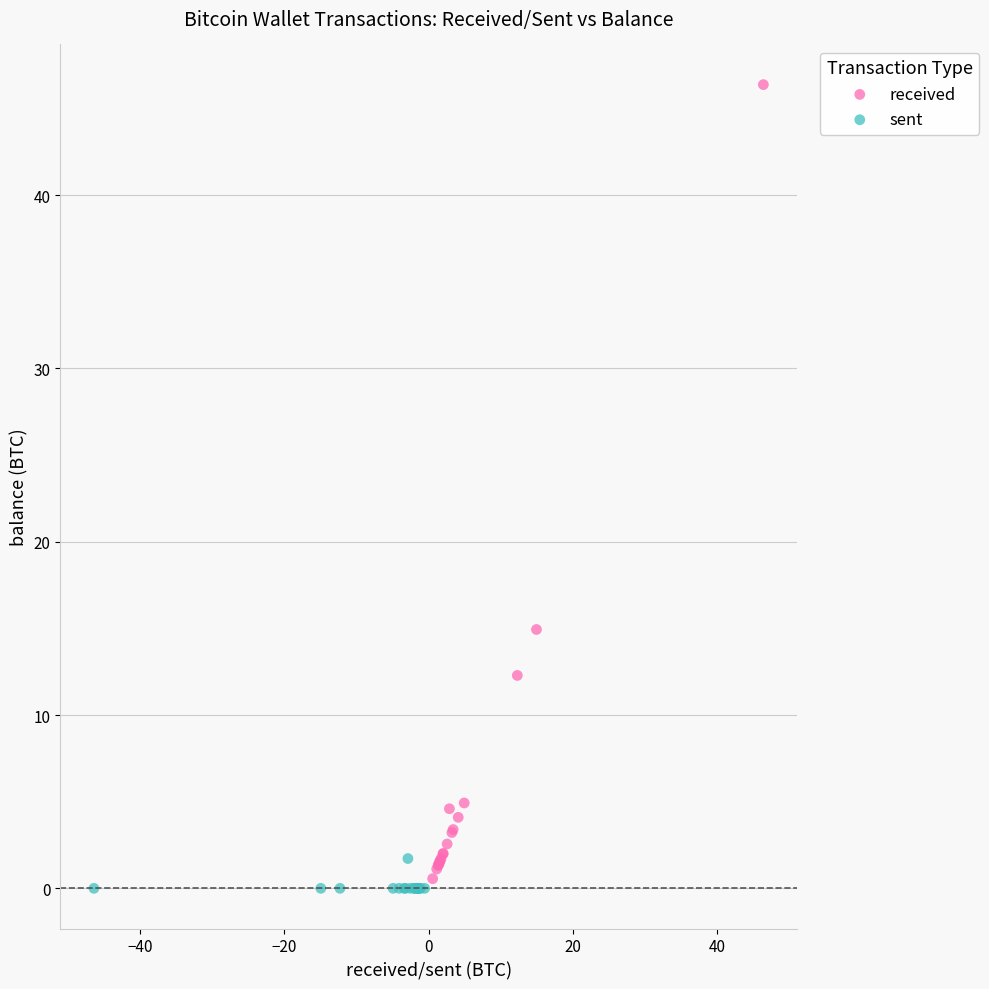

What are all the series names shown in the legend?

received, sent